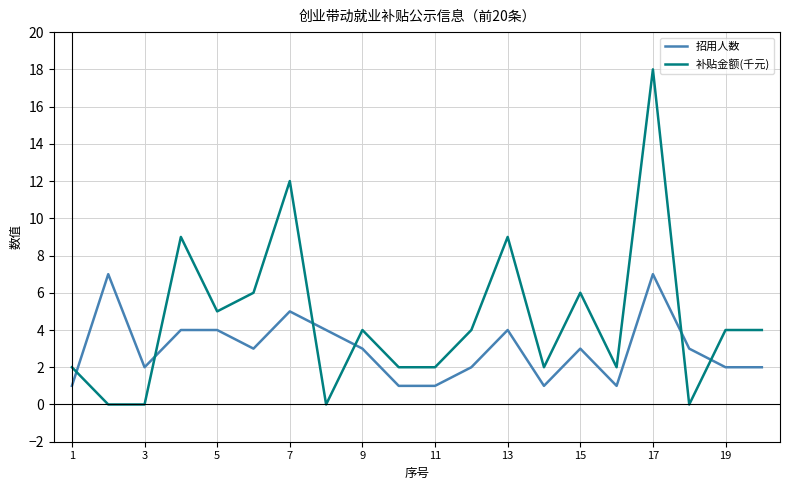

Reading left to right, extract all data points from this chart.

招用人数: 1	7	2	4	4	3	5	4	3	1	1	2	4	1	3	1	7	3	2	2
补贴金额(千元): 2	0	0	9	5	6	12	0	4	2	2	4	9	2	6	2	18	0	4	4